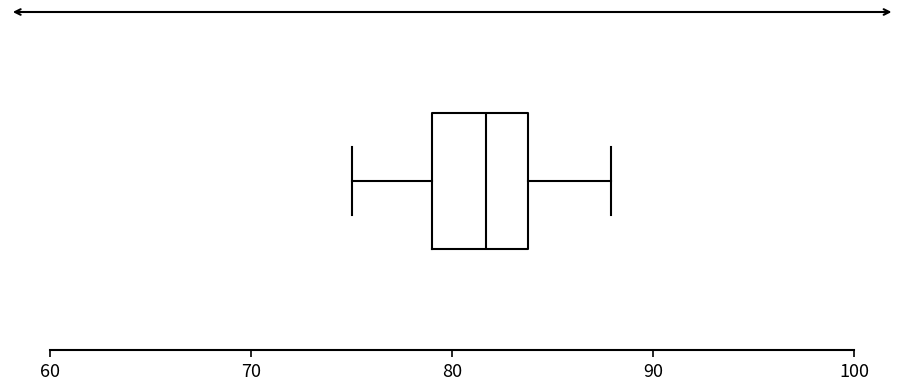

Where is the left edge of the box on the x-axis? The values are not printed on the chart, so give them approximately, as read against the axis.

79